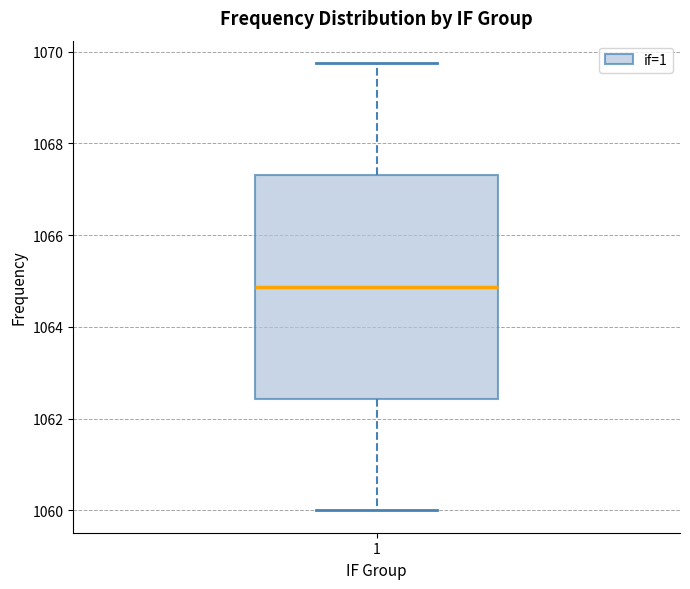

Read this box plot against the y-axis: the position of the median line, the range covered by the box, and the ends of both whiskers. The values are not printed on the chart, so give them approximately, as read against the axis.

median 1064.8, box 1062.4 to 1067.4, whiskers 1060.0 to 1069.8